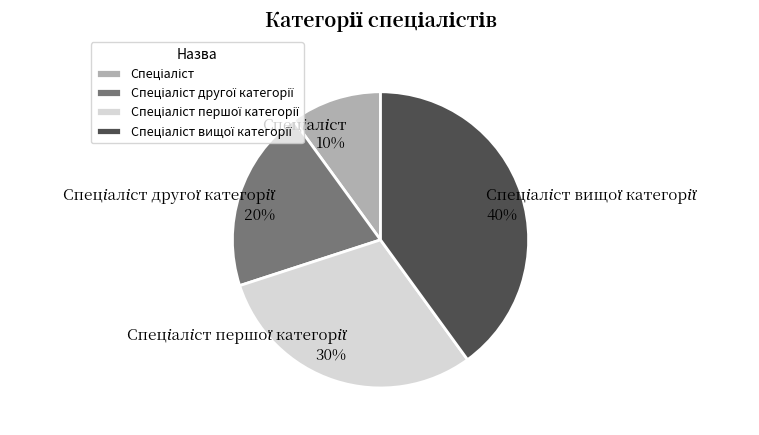

Is there any slice that represents more than half of the pie?

No